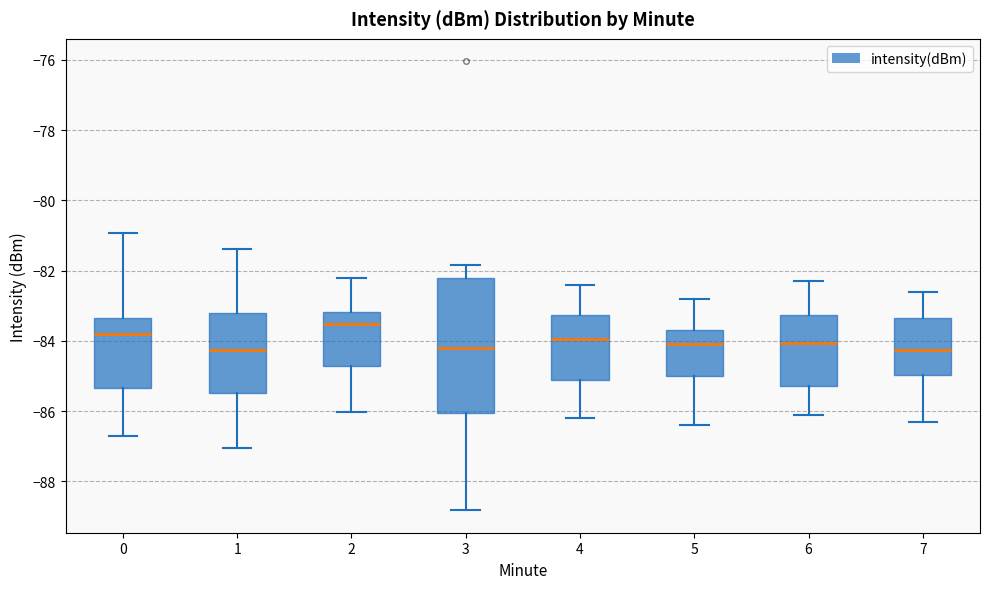

Where is the lower edge of the box at x = 5 on the y-axis? The values are not printed on the chart, so give them approximately, as read against the axis.

-85.0